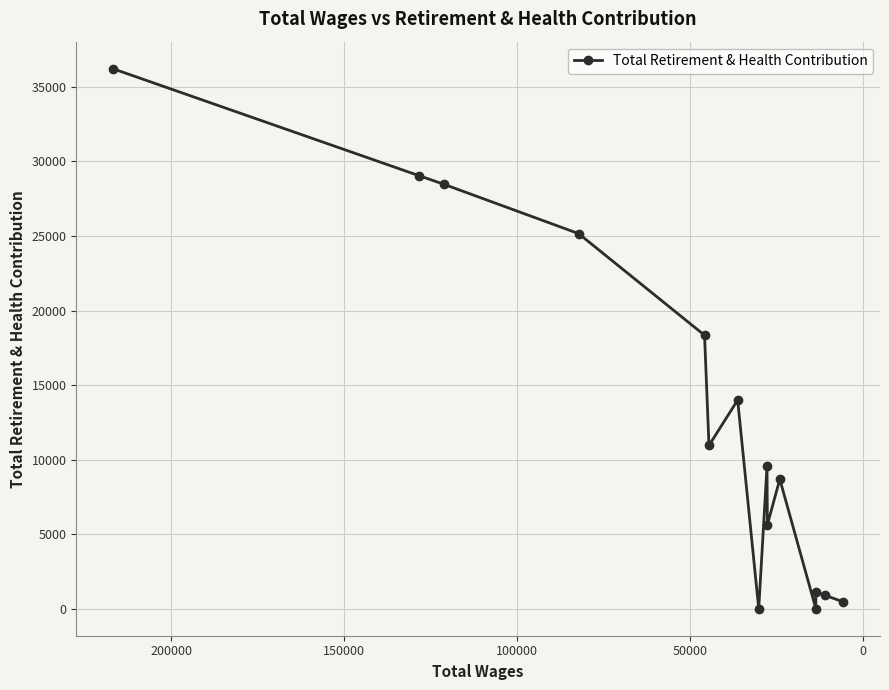

What is the average value?

12571